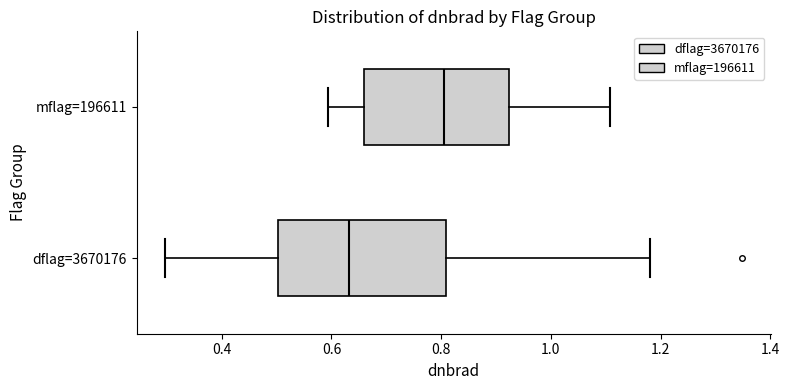

Reading bottom to top, transcribe this box plot: for each box, give where its median line is, the range the box spans, and where its two whiskers end, as read against the x-axis. The values are not printed on the chart, so give them approximately, as read against the axis.

dflag=3670176: median 0.64, box 0.50 to 0.80, whiskers 0.30 to 1.18
mflag=196611: median 0.80, box 0.66 to 0.92, whiskers 0.60 to 1.10